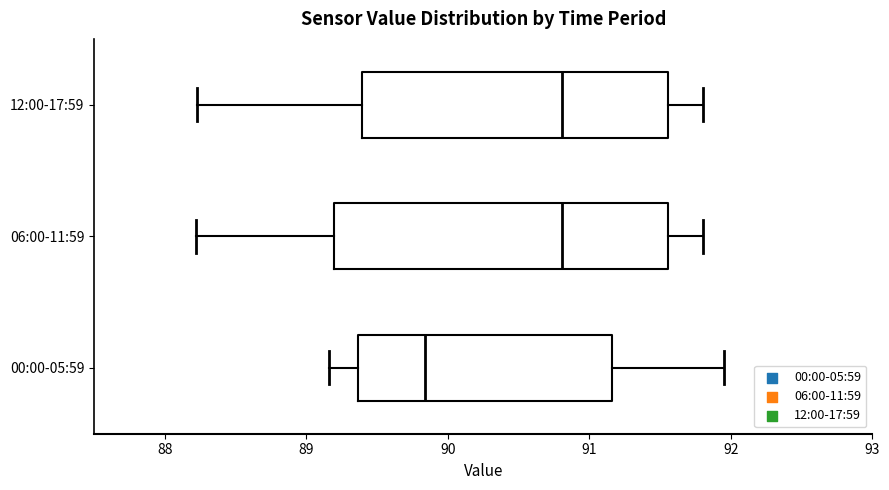

Reading bottom to top, transcribe this box plot: for each box, give where its median line is, the range the box spans, and where its two whiskers end, as read against the x-axis. The values are not printed on the chart, so give them approximately, as read against the axis.

00:00-05:59: median 89.8, box 89.4 to 91.2, whiskers 89.2 to 92.0
06:00-11:59: median 90.8, box 89.2 to 91.6, whiskers 88.2 to 91.8
12:00-17:59: median 90.8, box 89.4 to 91.6, whiskers 88.2 to 91.8